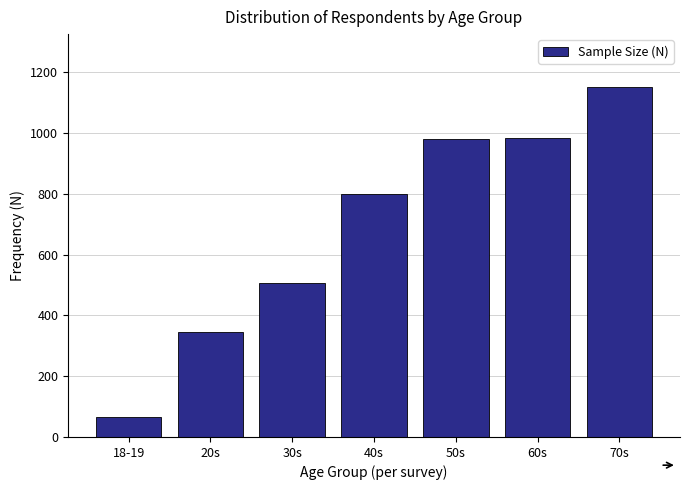

What is the difference between the values at 18-19 and 40s?

736